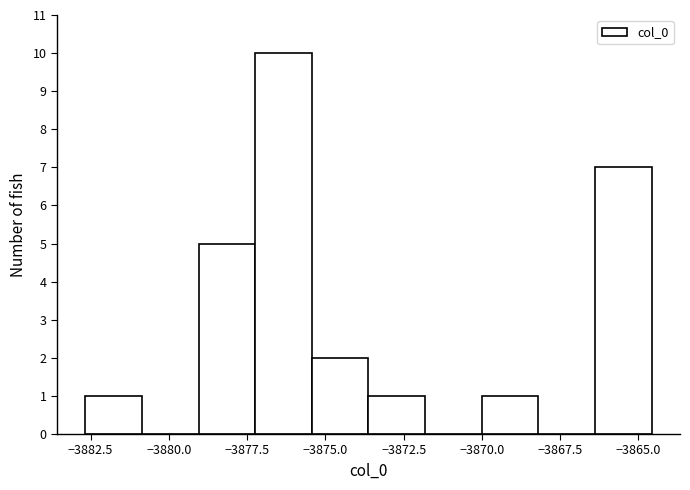

Around what value on the x-axis is the tallest bar? Give the approximate position of its centre, as read against the axis.

-3876.5